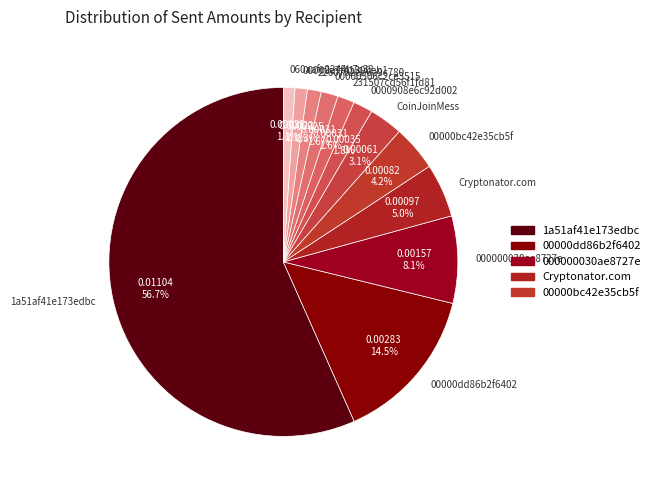

What is the largest slice in the pie chart?

1a51af41e173edbc